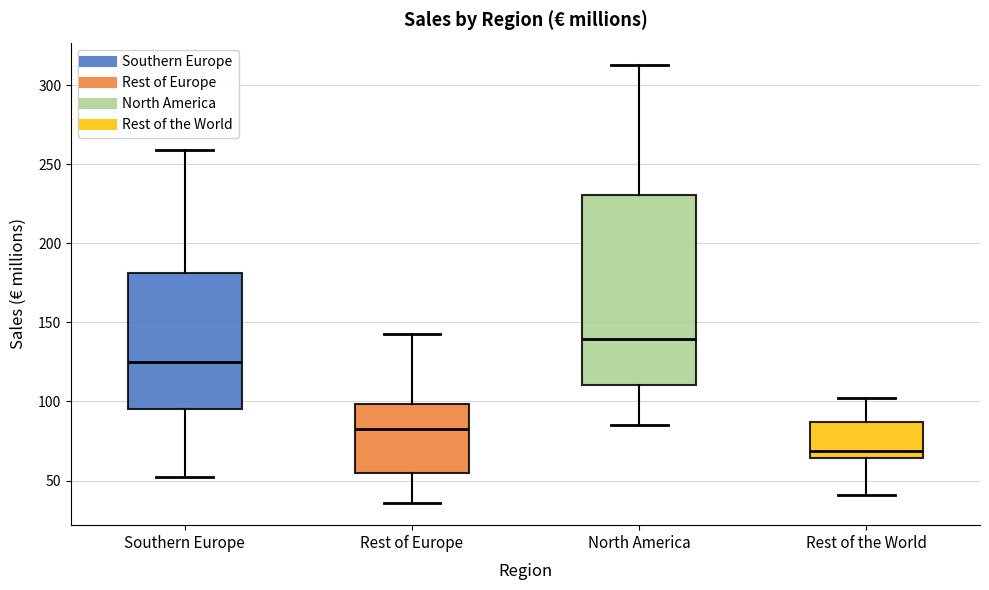

Reading left to right, transcribe this box plot: for each box, give where its median line is, the range the box spans, and where its two whiskers end, as read against the y-axis. The values are not printed on the chart, so give them approximately, as read against the axis.

Southern Europe: median 125, box 95 to 180, whiskers 50 to 260
Rest of Europe: median 80, box 55 to 100, whiskers 35 to 145
North America: median 140, box 110 to 230, whiskers 85 to 315
Rest of the World: median 70, box 65 to 85, whiskers 40 to 100